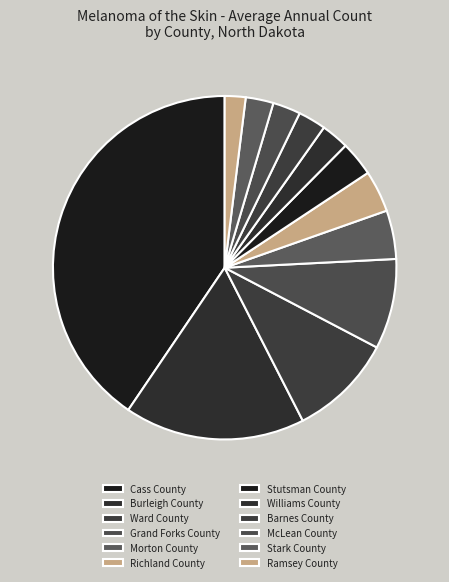

What is the change in value from Cass County to Williams County?

-58